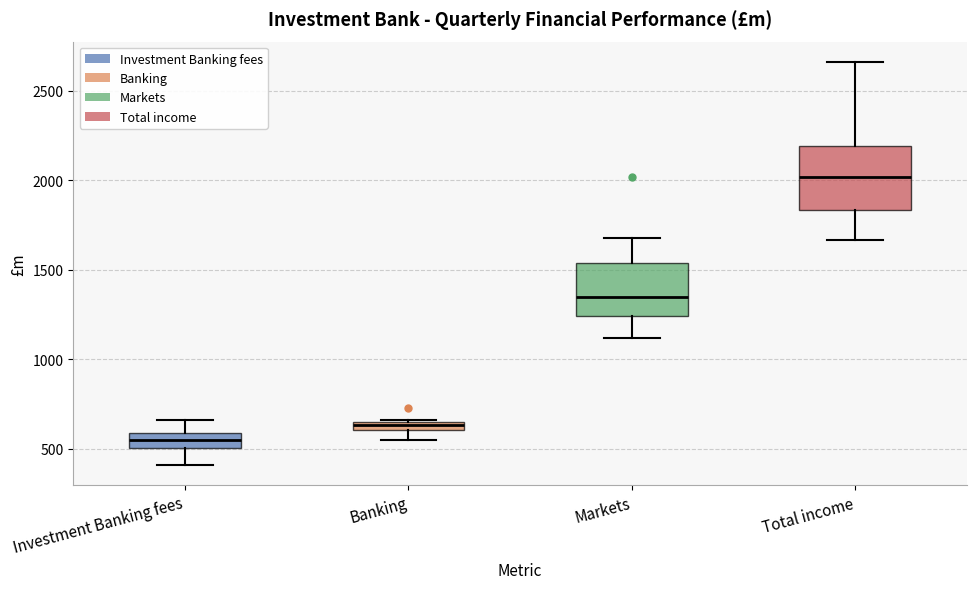

Where does the upper whisker of the box for Total income end on the y-axis? The values are not printed on the chart, so give them approximately, as read against the axis.

2650